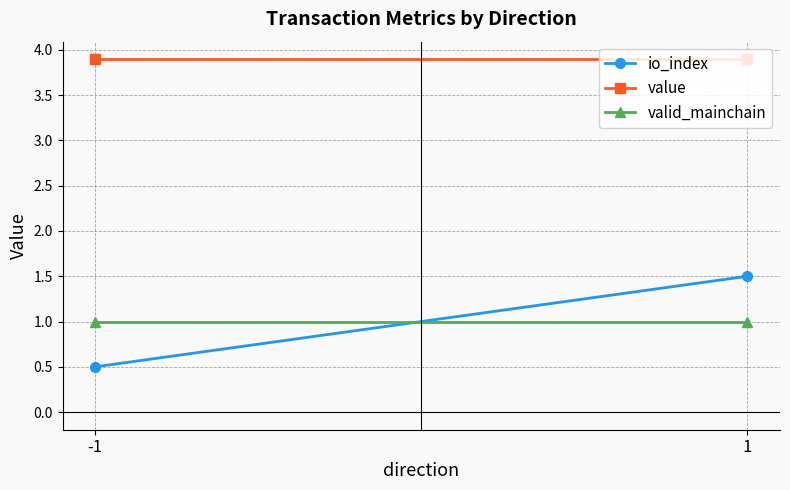

True or false: valid_mainchain has a value of 1.0 at -1.

True